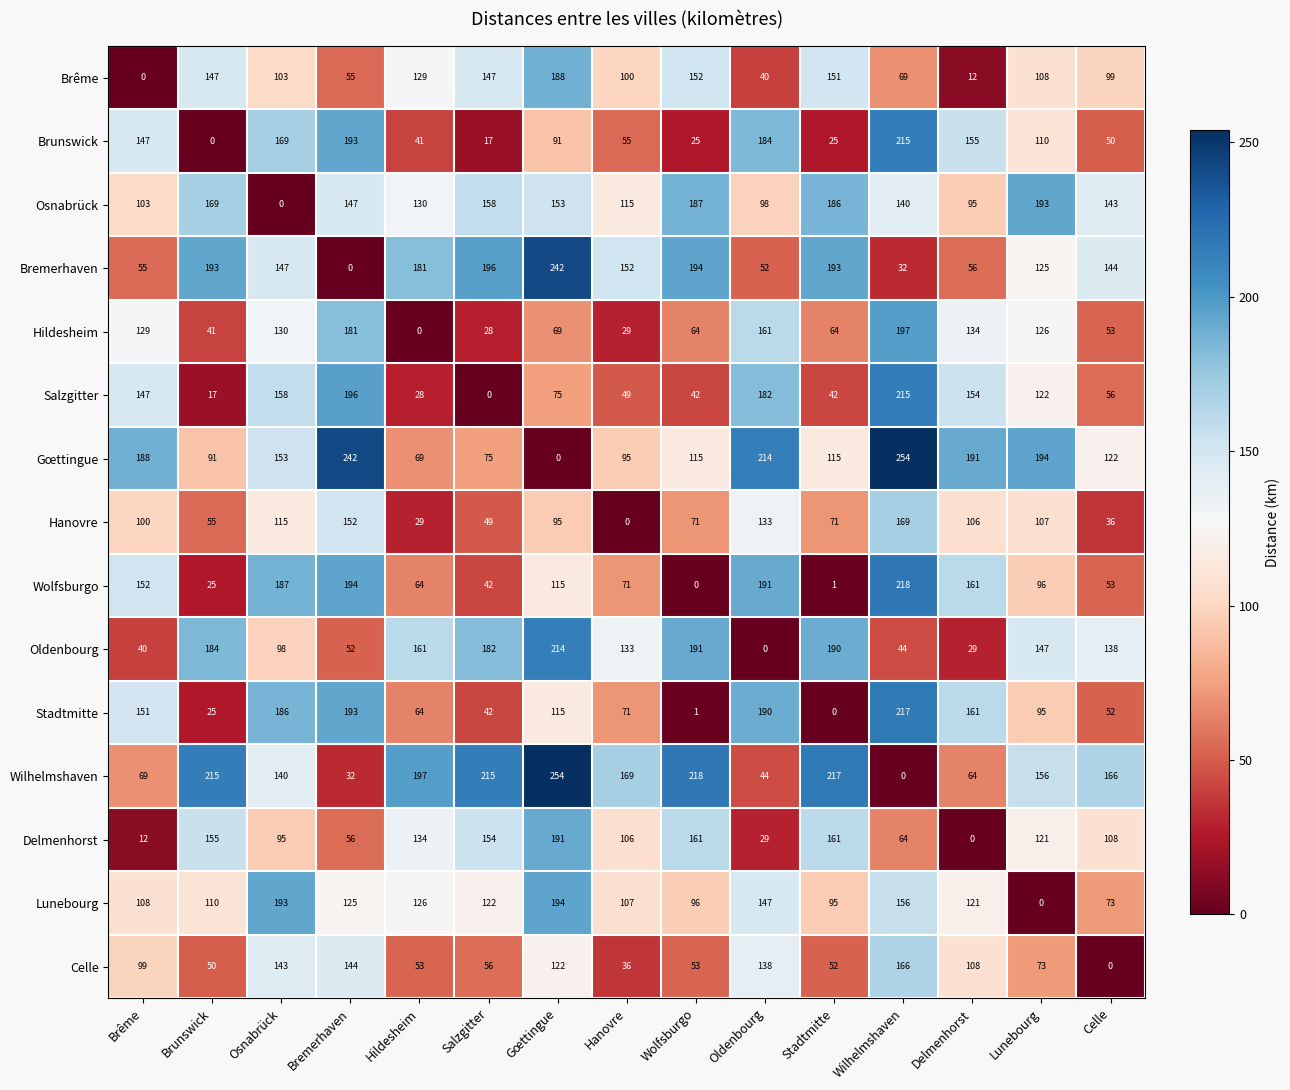

At which category is the sum across all series the highest?

Wilhelmshaven